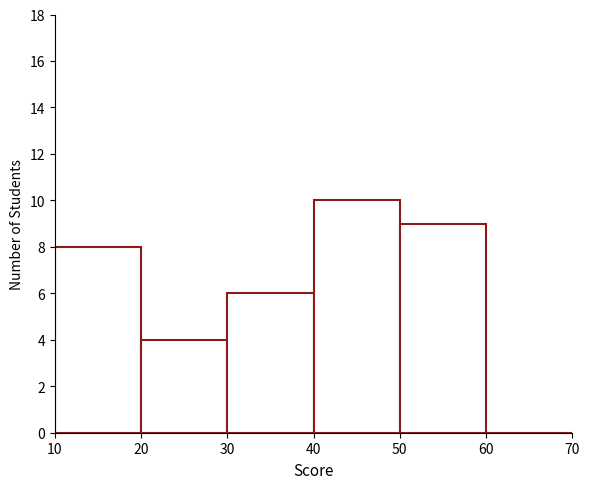

Reading left to right, list every bar in this chart as the range it spans on the x-axis followed by its height. The values are not printed on the chart, so give them approximately, as read against the axis.

10 to 20: 8
20 to 30: 4
30 to 40: 6
40 to 50: 10
50 to 60: 9
60 to 70: 0